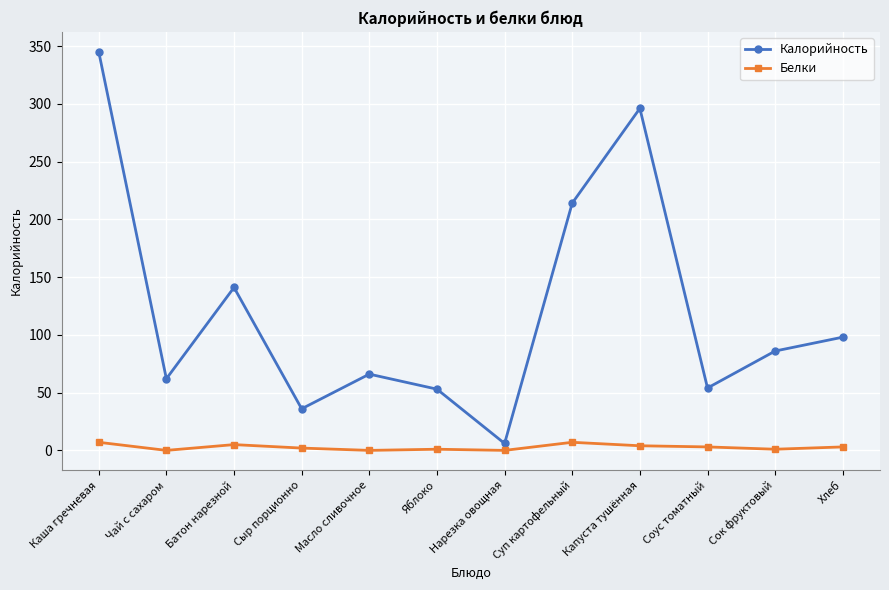

What are all the series names shown in the legend?

Калорийность, Белки